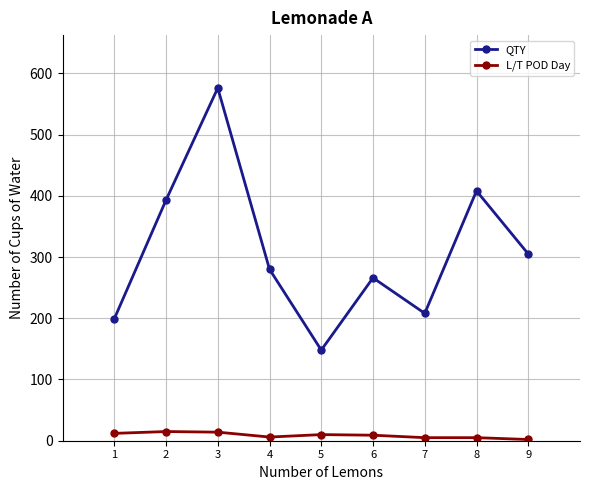

Is the value of QTY at 8 greater than the value of L/T POD Day at 3?

Yes